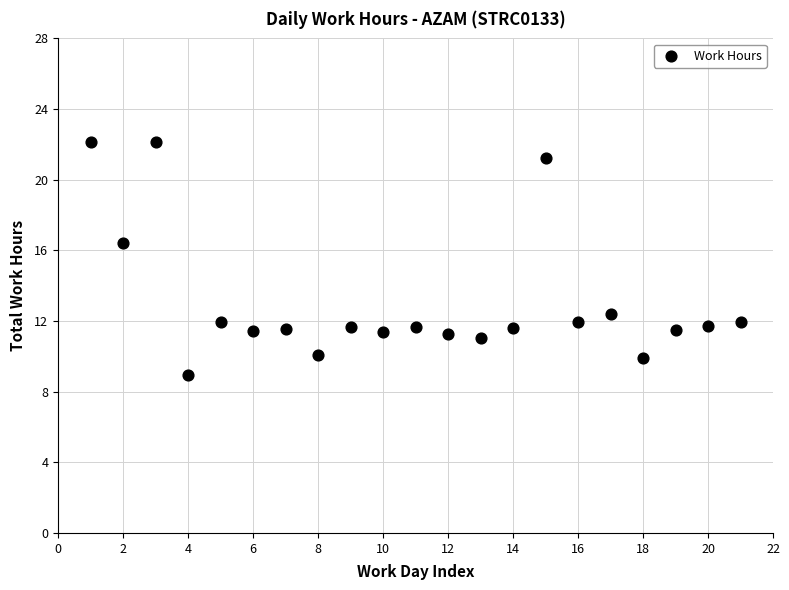

What is the range of X values (max minus min)?

20.0